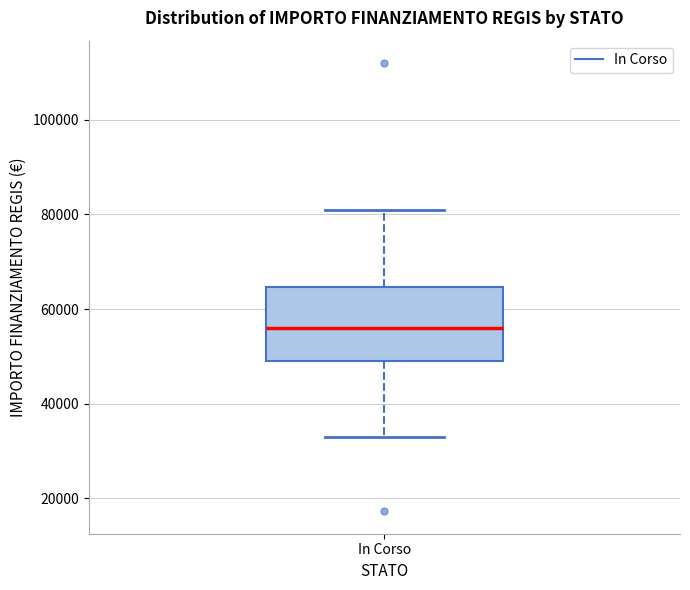

Transcribe this box plot: give where the median line is, the range the box spans, and where the two whiskers end, as read against the y-axis. The values are not printed on the chart, so give them approximately, as read against the axis.

median 56000, box 50000 to 64000, whiskers 32000 to 80000